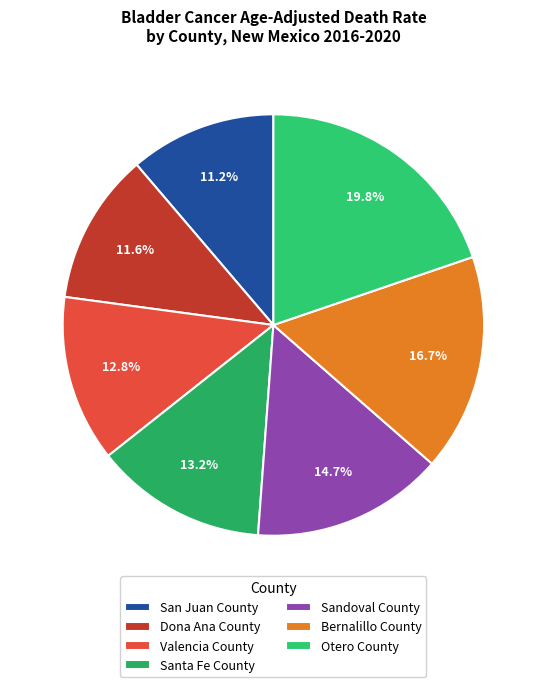

True or false: Dona Ana County accounts for 12% of the total.

True